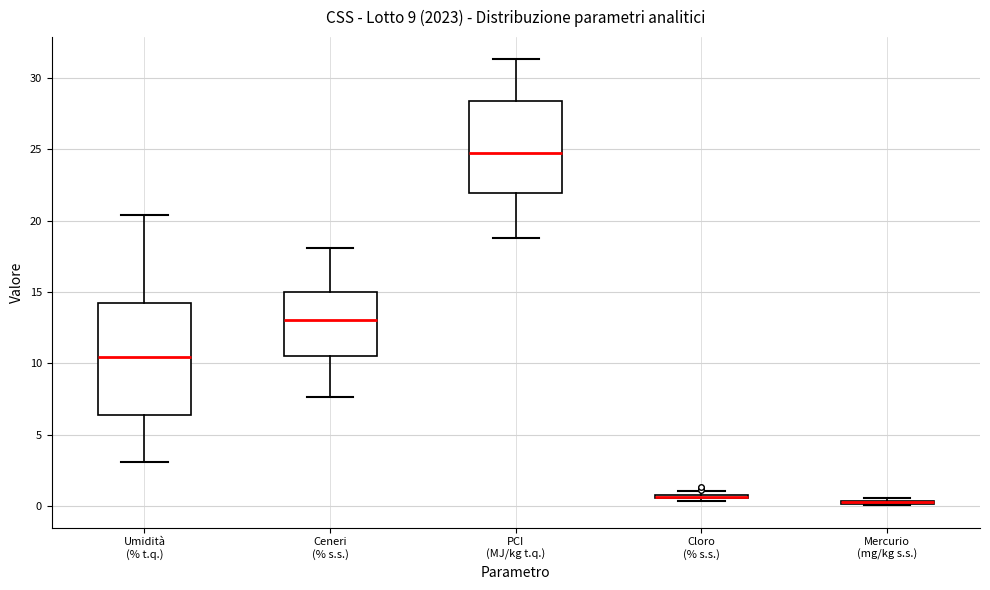

Comparing the boxes themselves (not the whiskers), which one is the tallest?

Umidità (% t.q.)